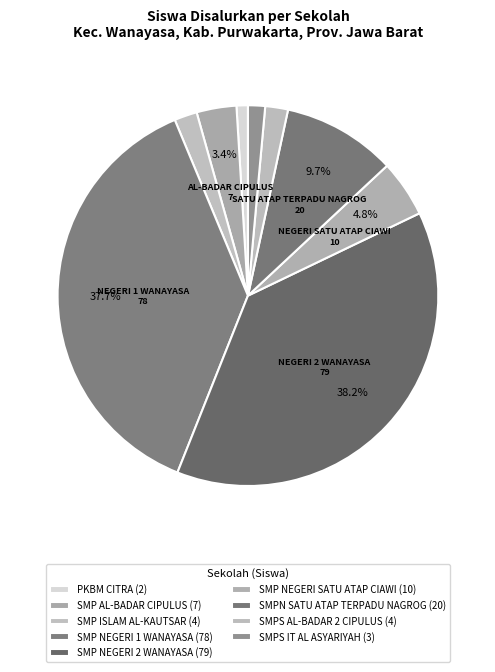

To the nearest percent, what is the average slice percentage?

11%